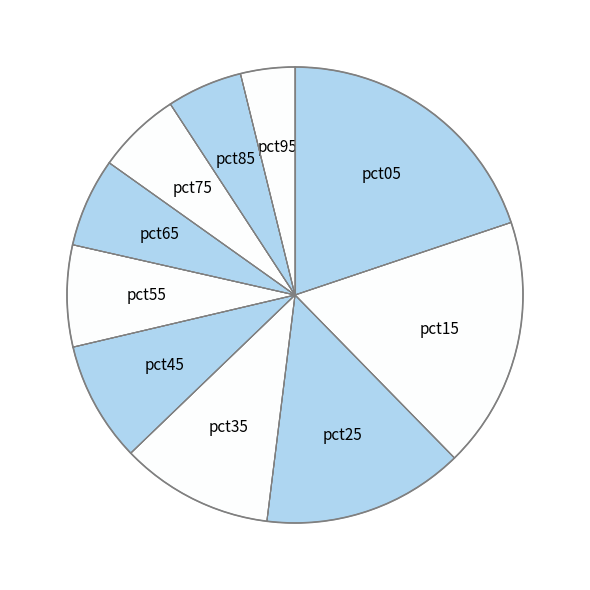

Rank the categories by value from lowest to highest.

pct95, pct85, pct75, pct65, pct55, pct45, pct35, pct25, pct15, pct05